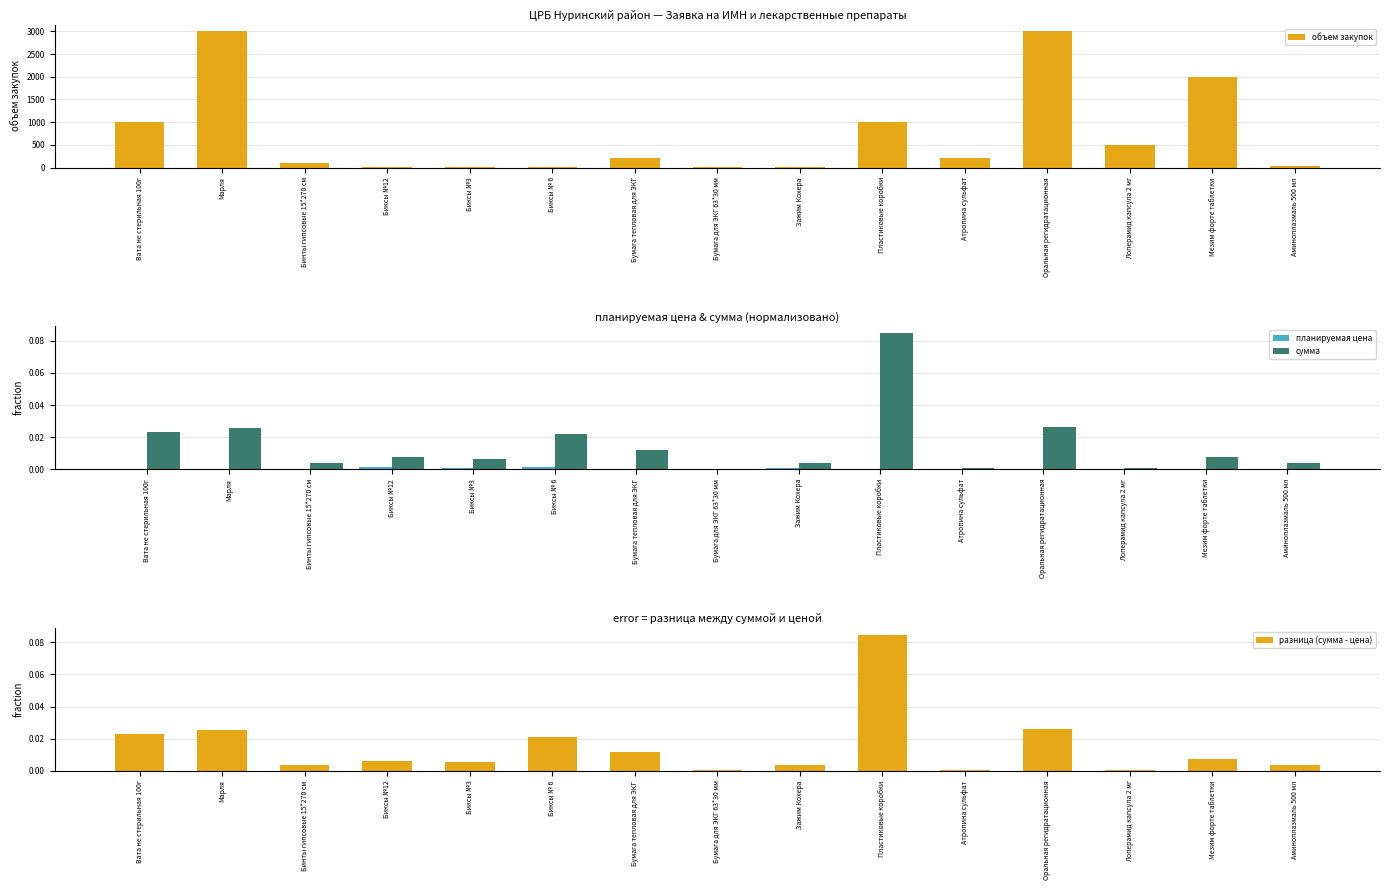

Where is сумма nearest to the value 0?

Бумага для ЭКГ 63*30 мм